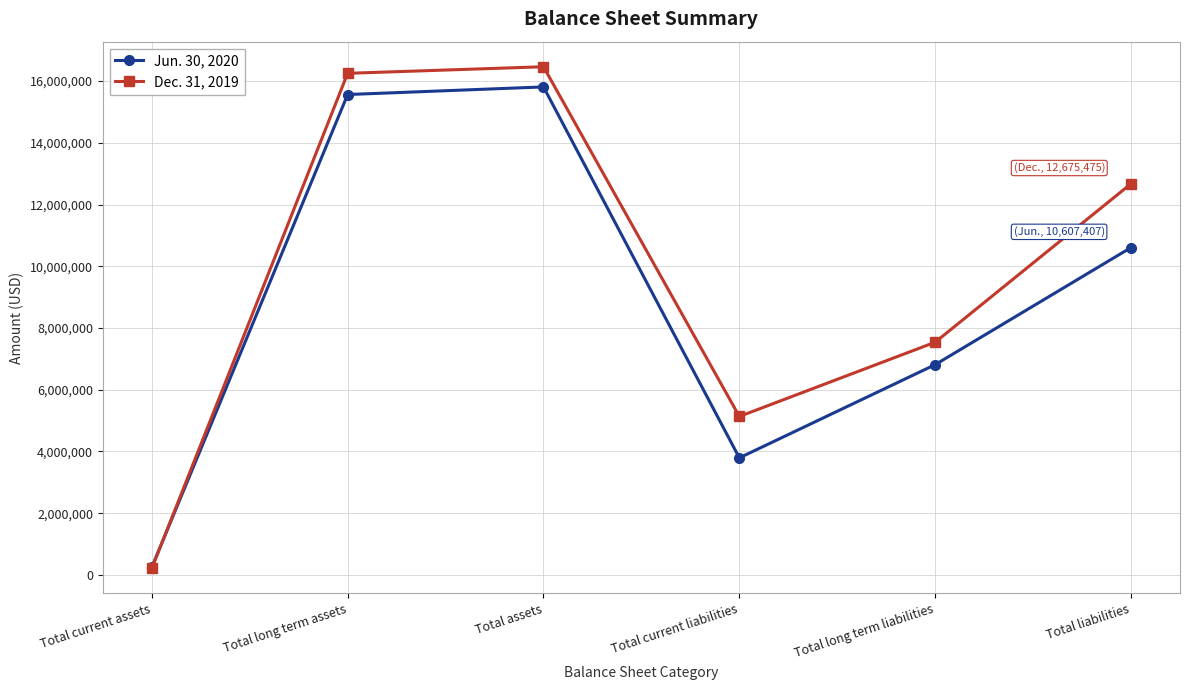

What value does the Dec. 31, 2019 series have at Total current assets, to the nearest 100?

212800